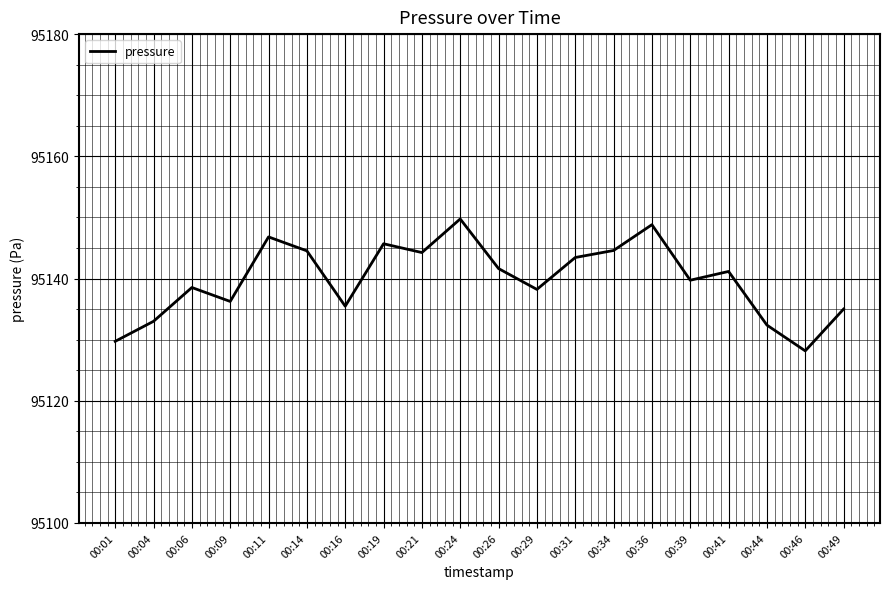

What is the change in value from 00:01 to 00:31?

+13.7